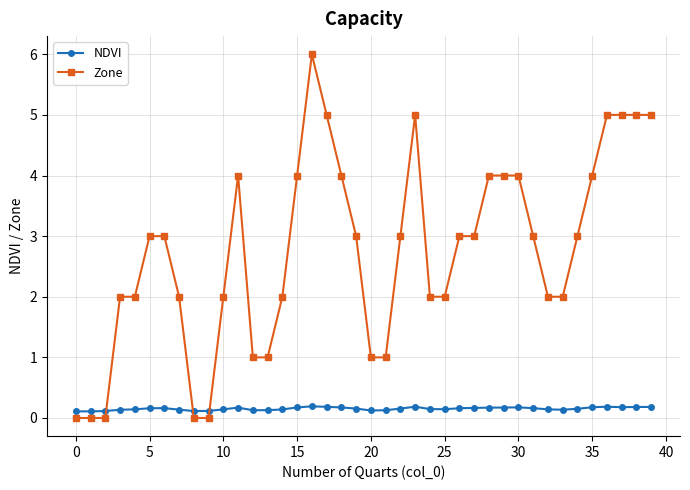

What is the value of the NDVI point at the 40th from the left?

0.2